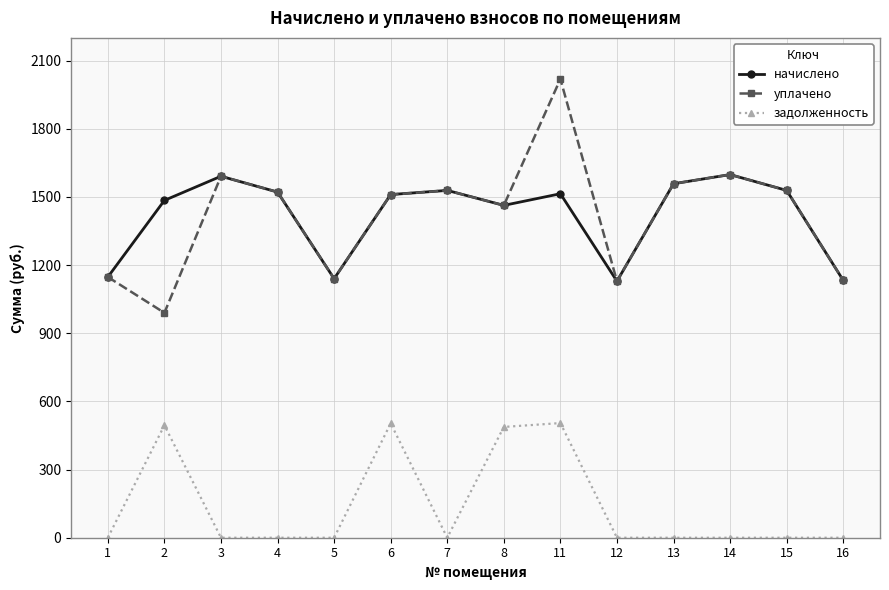

At which category does уплачено reach its first local valley?

2